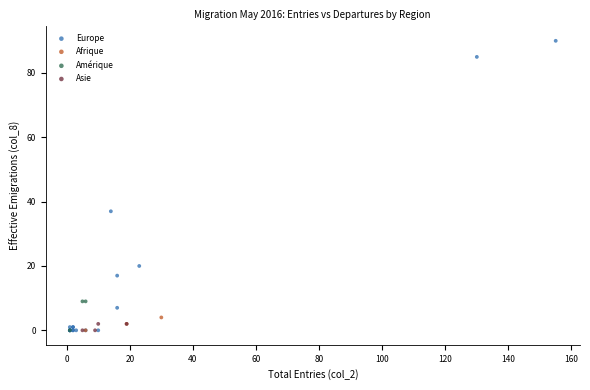

Which series has the widest spread of Y values?

Europe